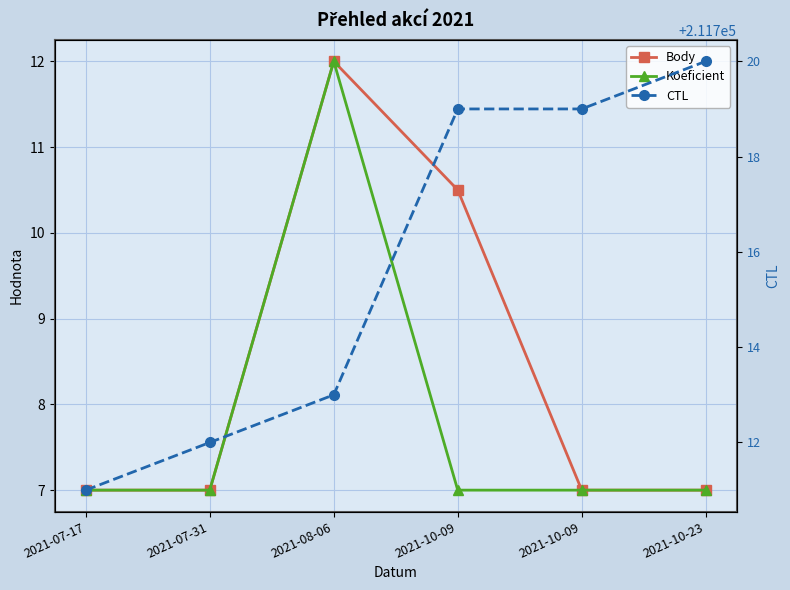

Which series changed the most between 2021-10-09 and 2021-10-23?

Body